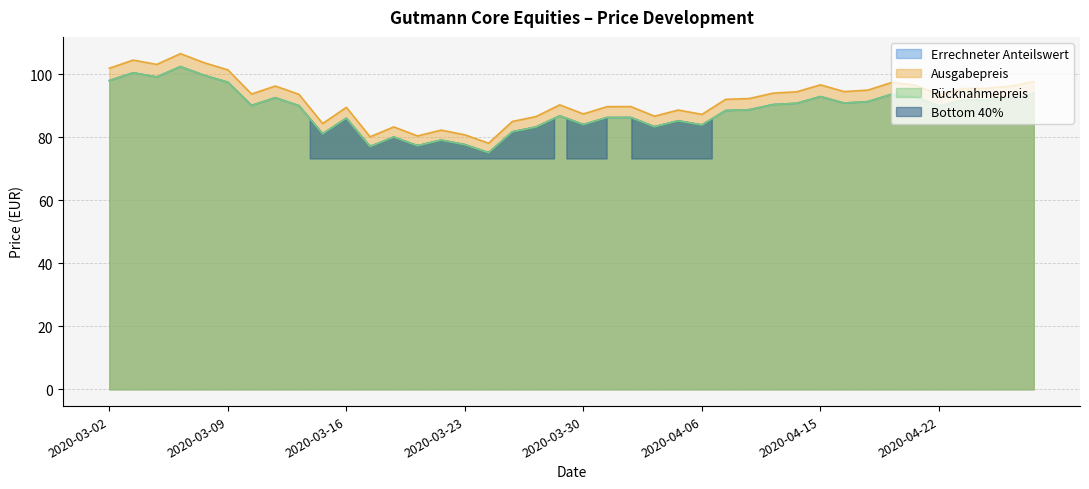

Where is the first local minimum for Rücknahmepreis?

2020-03-04